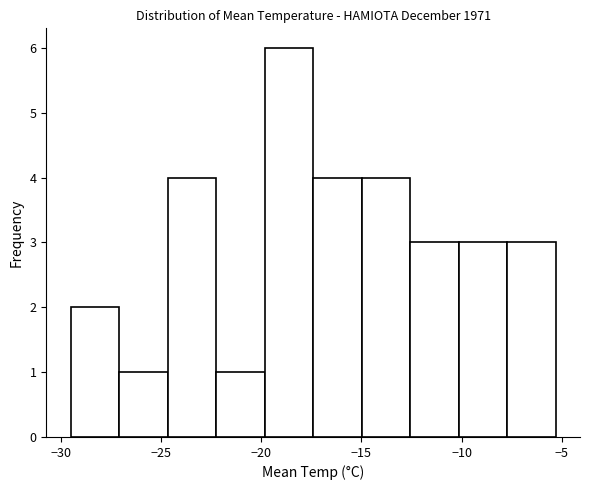

Reading left to right, list every bar in this chart as the range it spans on the x-axis followed by its height. Neither the bar edges nor the heights are printed on the chart, so give them approximately, as read against the axes.

-29.5 to -27.0: 2
-27.0 to -24.5: 1
-24.5 to -22.0: 4
-22.0 to -20.0: 1
-20.0 to -17.5: 6
-17.5 to -15.0: 4
-15.0 to -12.5: 4
-12.5 to -10.0: 3
-10.0 to -7.5: 3
-7.5 to -5.5: 3